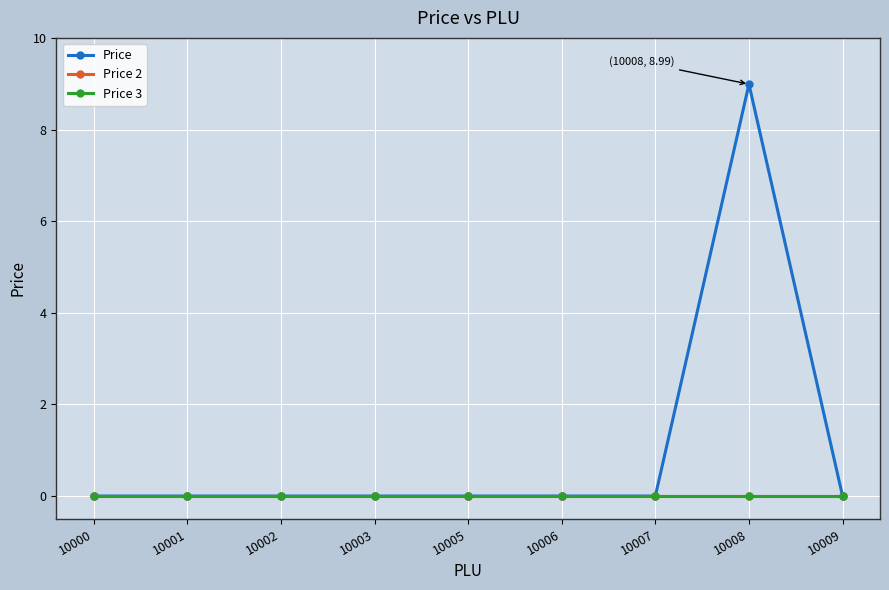

Is this an area chart (filled region under the line)?

No